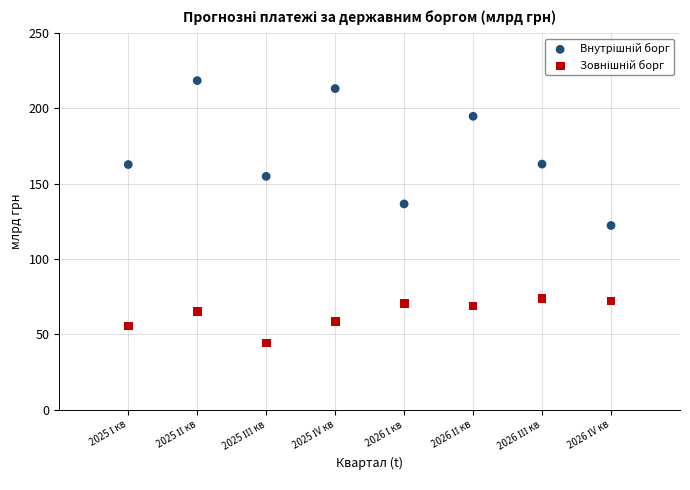

Across all series, what Y value is closest to 131?

136.6